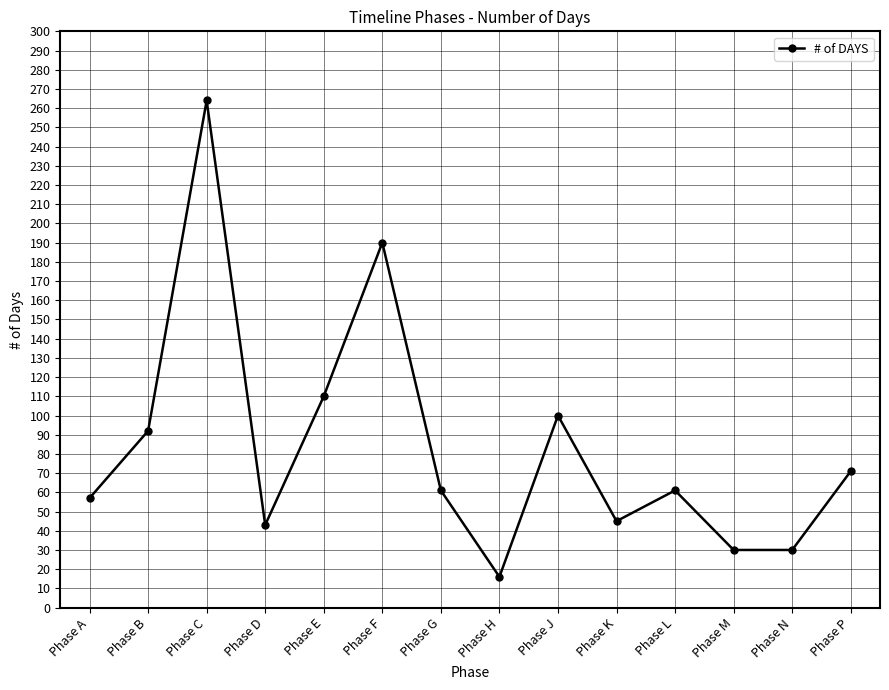

True or false: the data shows 30 at Phase N.

True